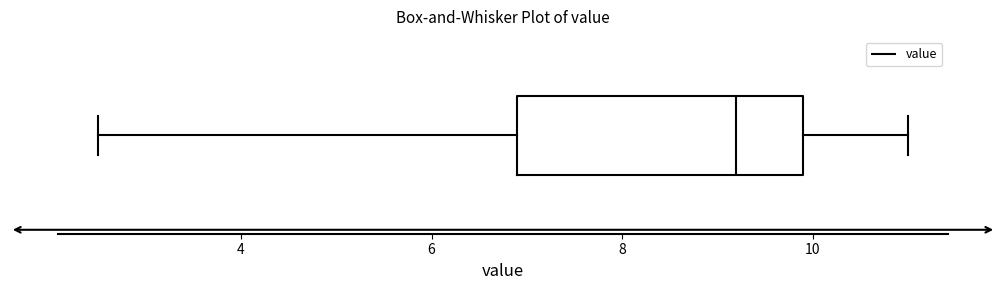

Read this box plot against the x-axis: the position of the median line, the range covered by the box, and the ends of both whiskers. The values are not printed on the chart, so give them approximately, as read against the axis.

median 9.2, box 7.0 to 10.0, whiskers 2.6 to 11.0